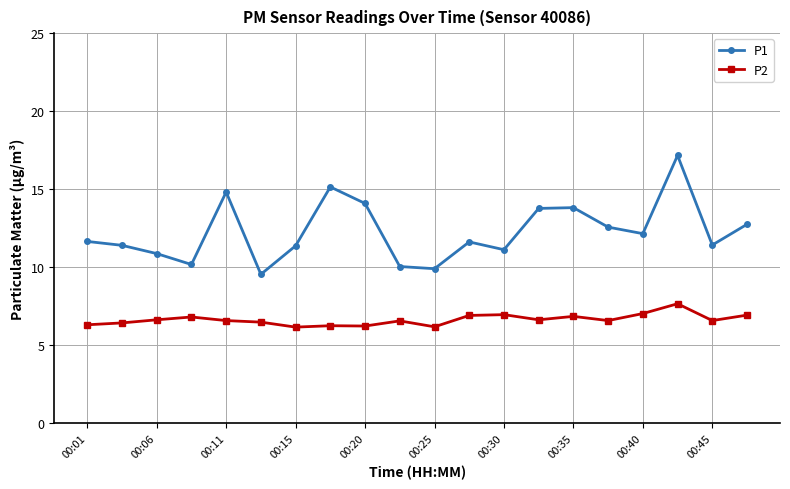

What is the average value of the P1 series?

12.2